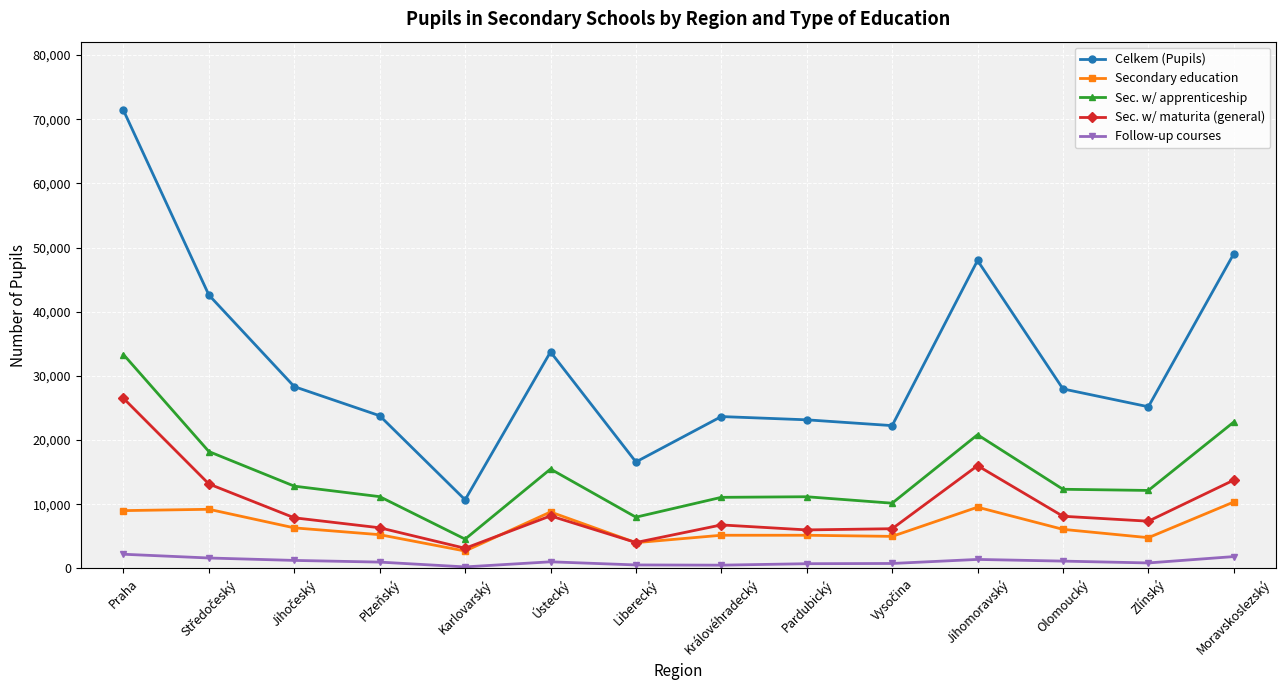

What is the value of the Follow-up courses point at the 3rd from the left?

1235